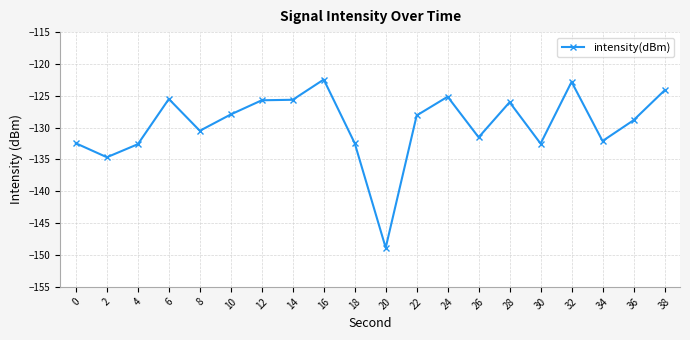

At which category does the data reach its first local peak?

6